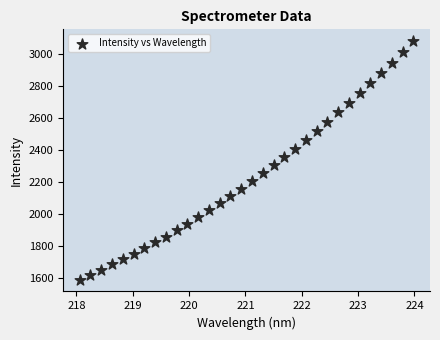

What is the range of X values (max minus min)?

5.9